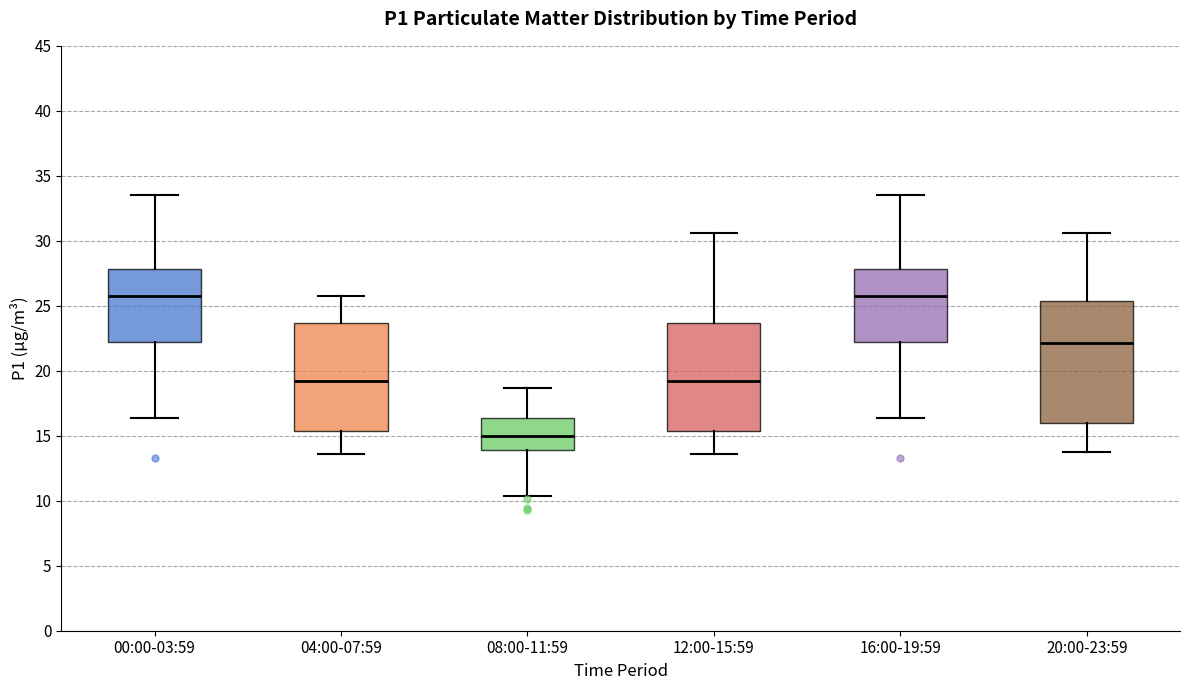

Reading left to right, transcribe this box plot: for each box, give where its median line is, the range the box spans, and where its two whiskers end, as read against the y-axis. The values are not printed on the chart, so give them approximately, as read against the axis.

00:00-03:59: median 25.5, box 22.0 to 28.0, whiskers 16.5 to 33.5
04:00-07:59: median 19.5, box 15.5 to 23.5, whiskers 13.5 to 26.0
08:00-11:59: median 15.0, box 14.0 to 16.5, whiskers 10.5 to 18.5
12:00-15:59: median 19.5, box 15.5 to 23.5, whiskers 13.5 to 30.5
16:00-19:59: median 25.5, box 22.0 to 28.0, whiskers 16.5 to 33.5
20:00-23:59: median 22.0, box 16.0 to 25.5, whiskers 14.0 to 30.5